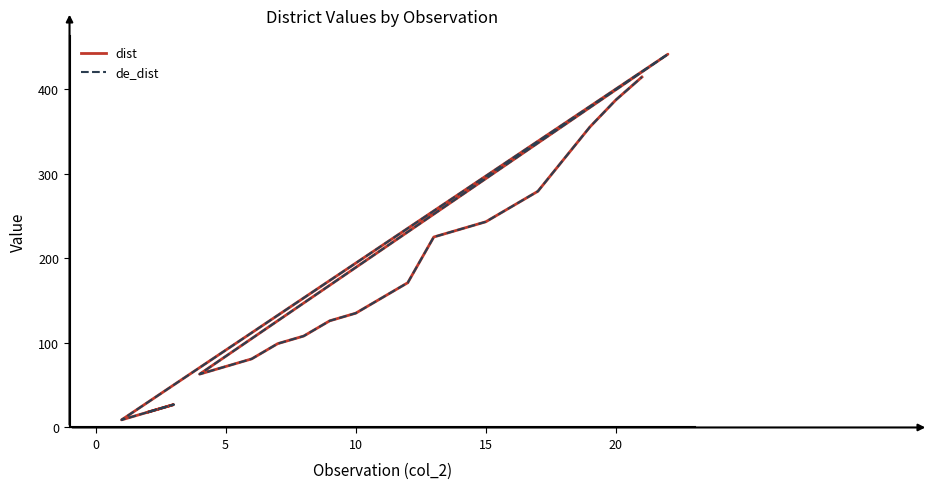

Read the de_dist value at 15, to the nearest 10.

240